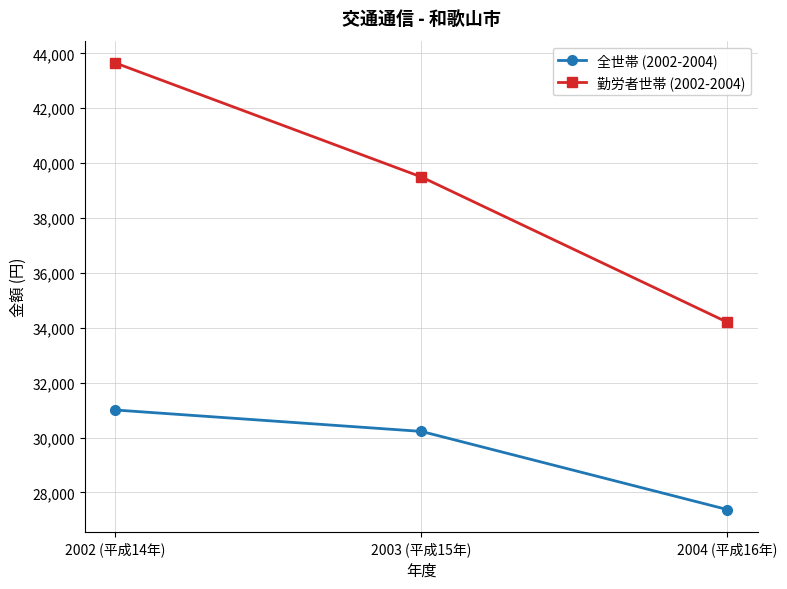

What is the difference between the 勤労者世帯 (2002-2004) values at 2002 (平成14年) and 2004 (平成16年)?

9447